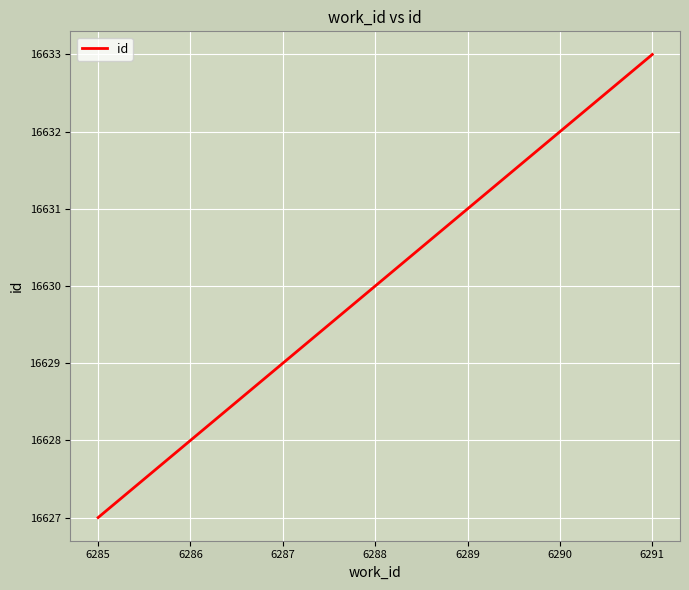

What is the maximum value shown in the chart?

16633